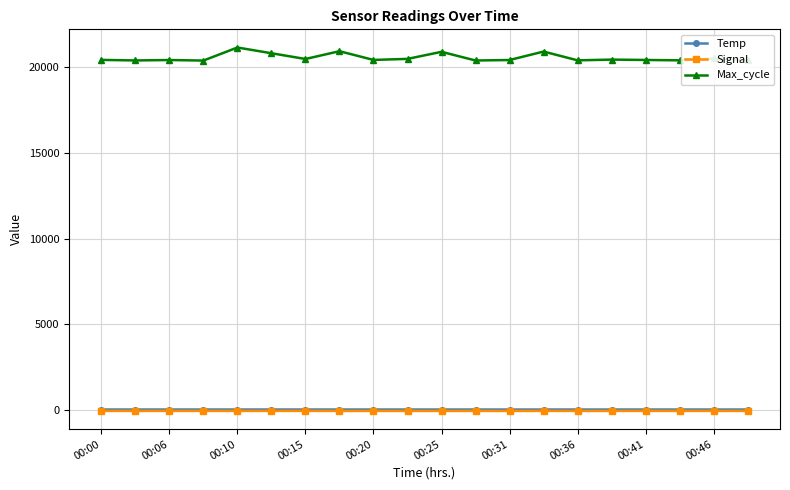

True or false: Temp and Max_cycle cross at least once.

False